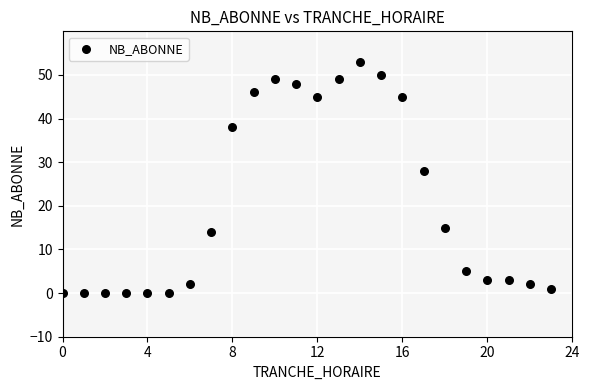

What Y value in the scatter plot is closest to 26?

28